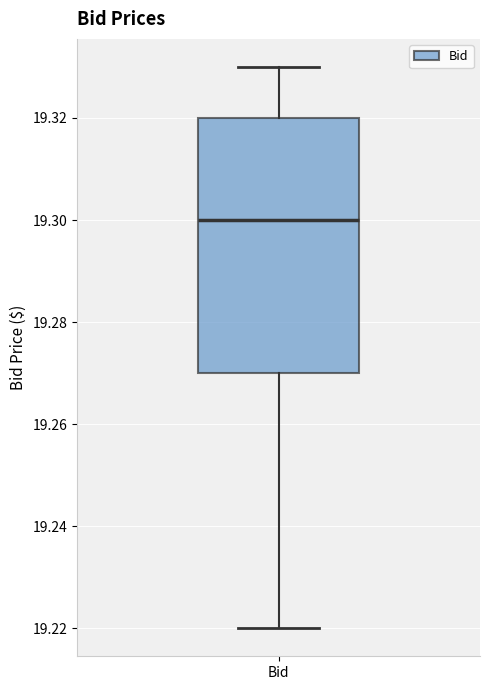

Where does the upper whisker of the box for Bid end on the y-axis? The values are not printed on the chart, so give them approximately, as read against the axis.

19.33